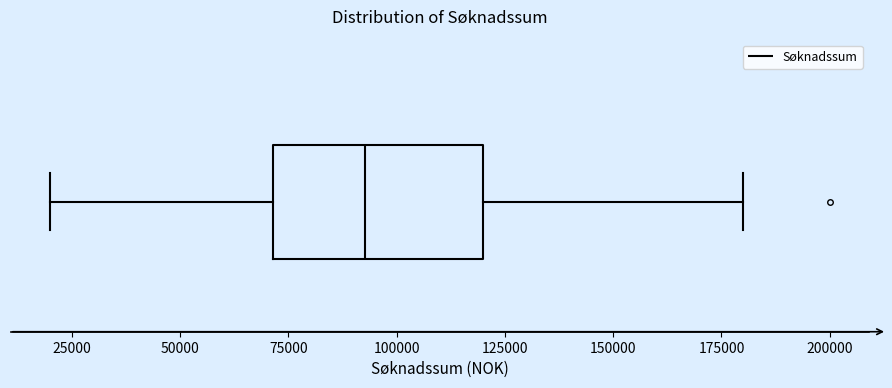

Read this box plot against the x-axis: the position of the median line, the range covered by the box, and the ends of both whiskers. The values are not printed on the chart, so give them approximately, as read against the axis.

median 95000, box 70000 to 120000, whiskers 20000 to 180000